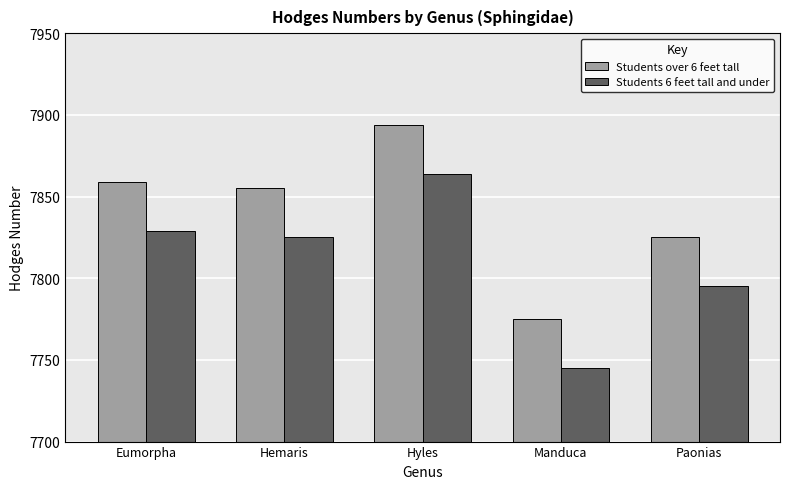

What position from the left is Hyles?

3